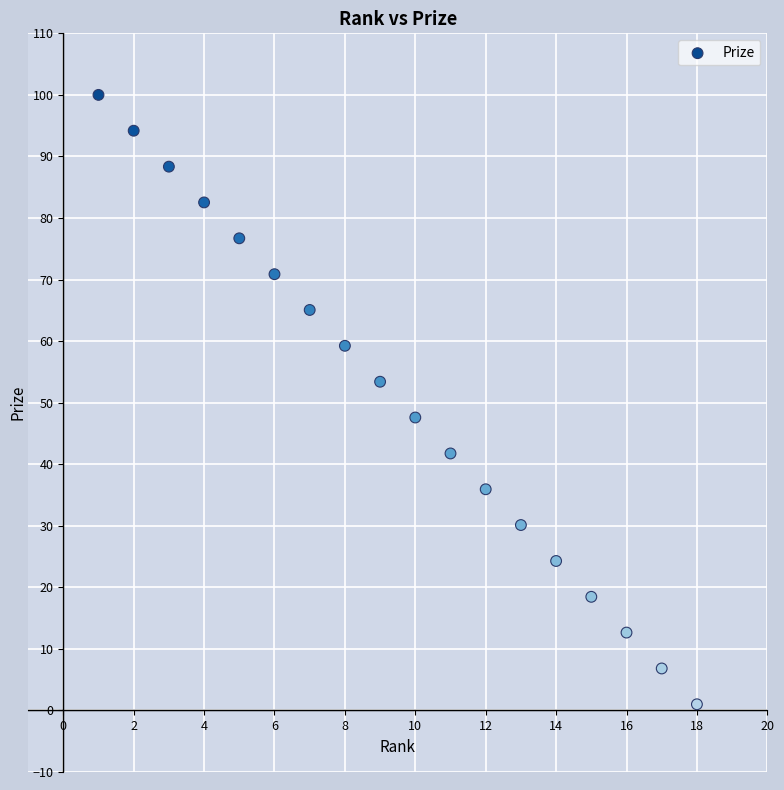

What is the range of Y values (max minus min)?

99.0